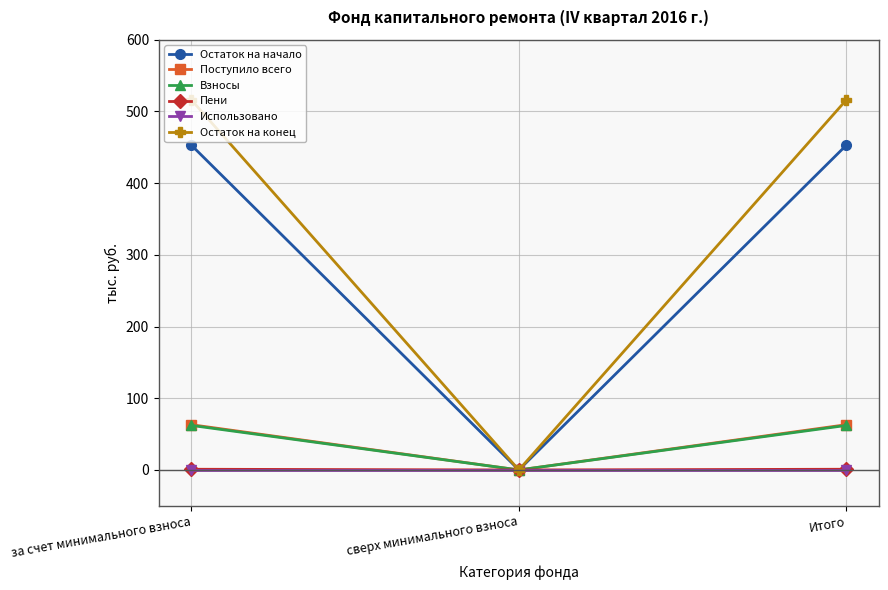

Is the value of Остаток на начало at Итого greater than the value of Остаток на конец at Итого?

No